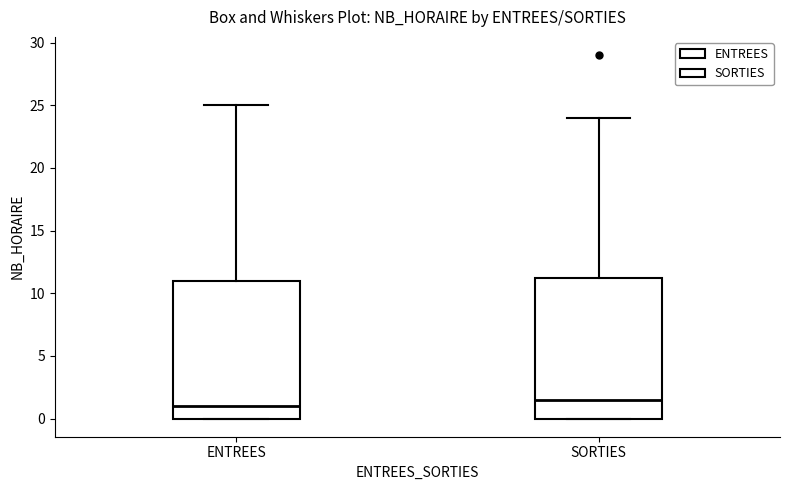

Which box's median line is the highest?

SORTIES